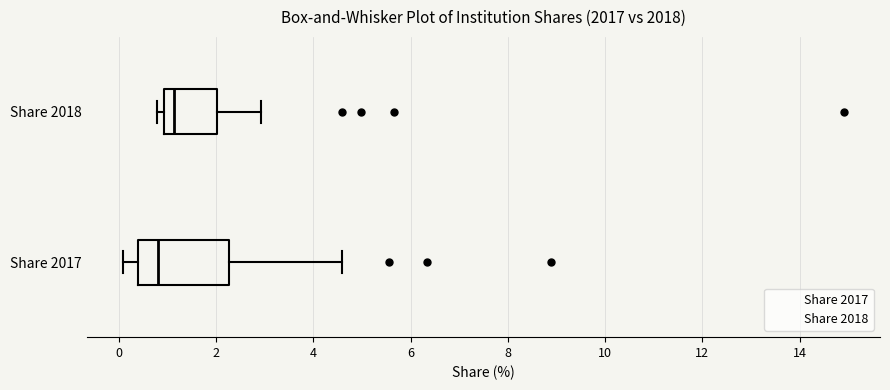

Reading bottom to top, transcribe this box plot: for each box, give where its median line is, the range the box spans, and where its two whiskers end, as read against the x-axis. The values are not printed on the chart, so give them approximately, as read against the axis.

Share 2017: median 0.8, box 0.4 to 2.2, whiskers 0.0 to 4.6
Share 2018: median 1.2, box 1.0 to 2.0, whiskers 0.8 to 3.0